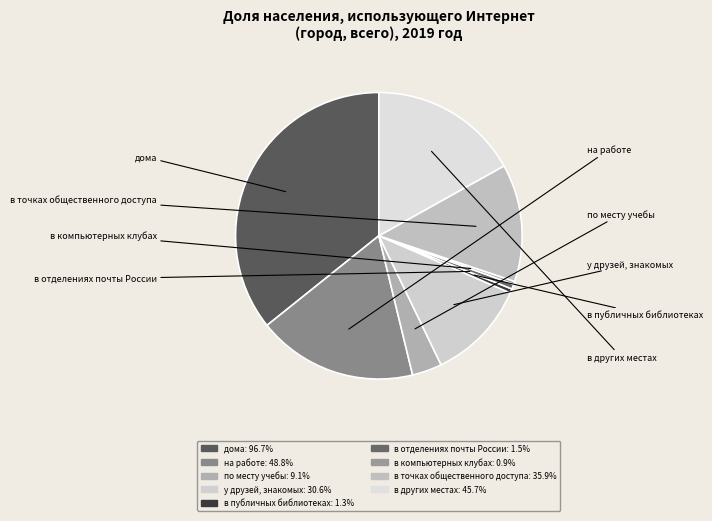

Combined, do в компьютерных клубах and в публичных библиотеках account for over 50%?

No